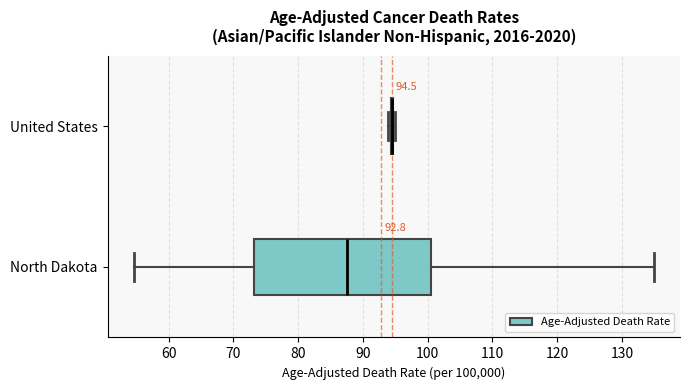

Which box is the widest, from its left edge to its right edge?

North Dakota